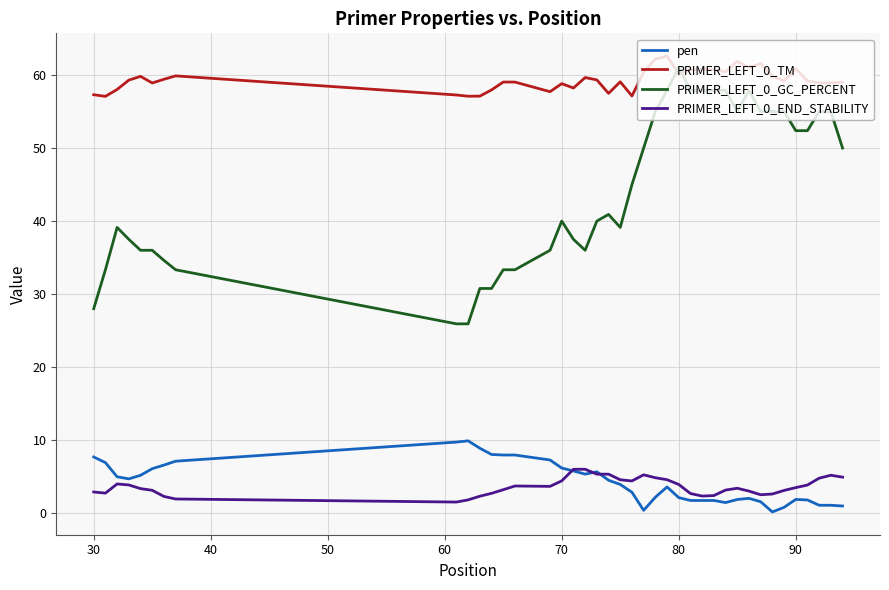

True or false: PRIMER_LEFT_0_TM and PRIMER_LEFT_0_END_STABILITY intersect in this chart.

False